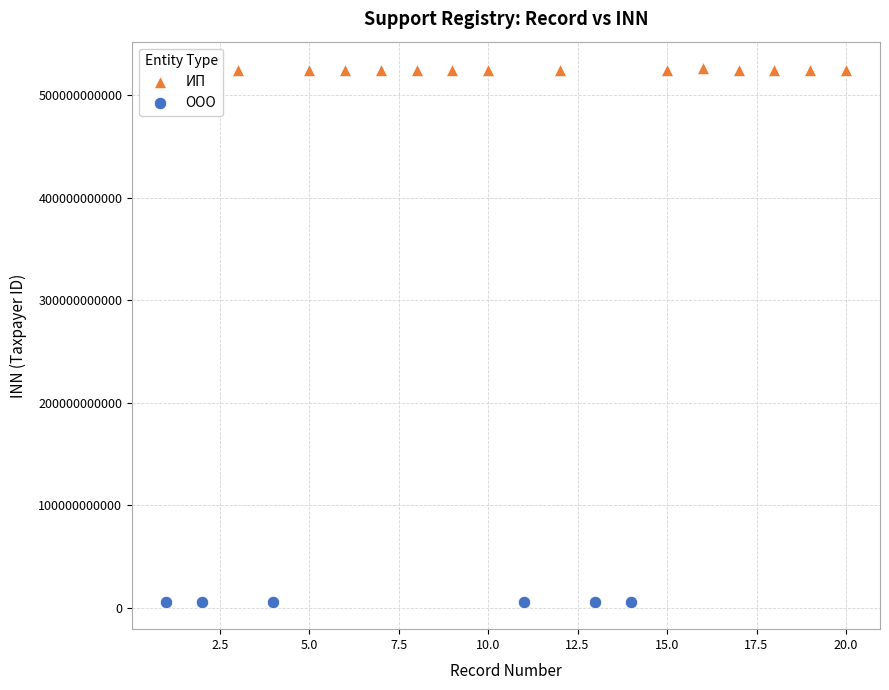

Which series reaches the minimum Y coordinate?

ООО